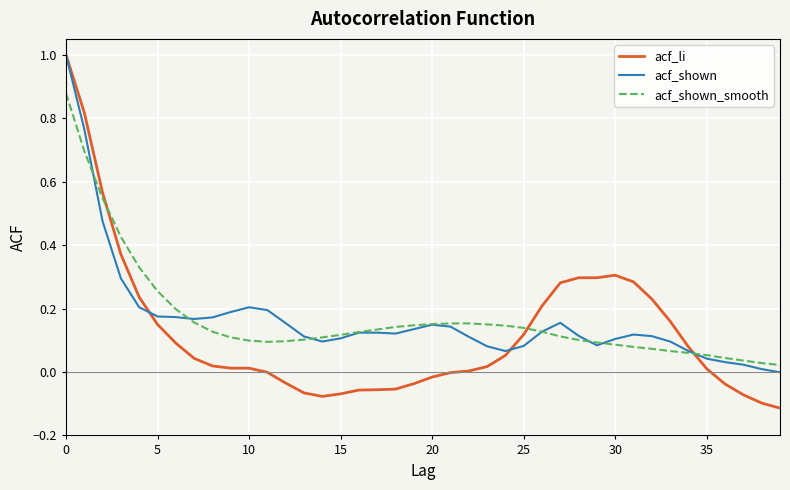

Which series has the widest spread of values?

acf_li